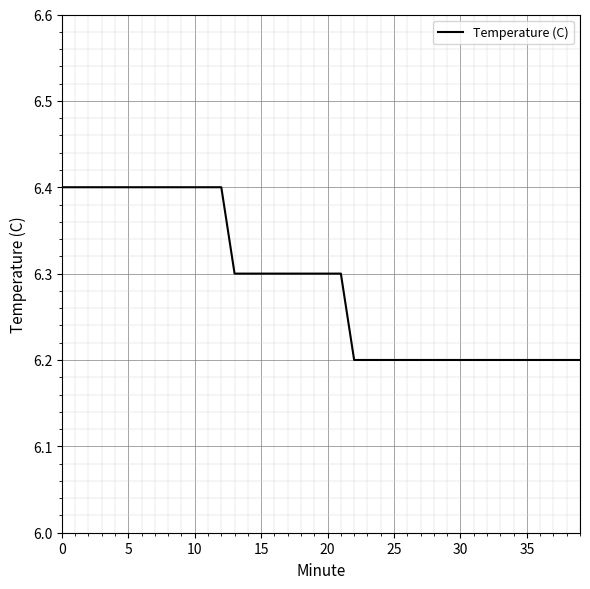

What is the minimum value shown in the chart?

6.2